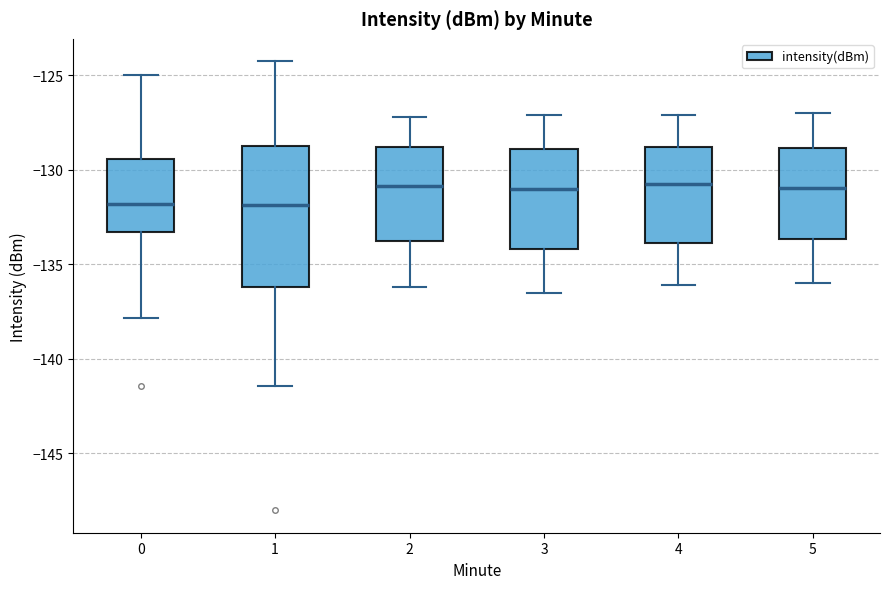

Comparing the boxes themselves (not the whiskers), which one is the tallest?

1